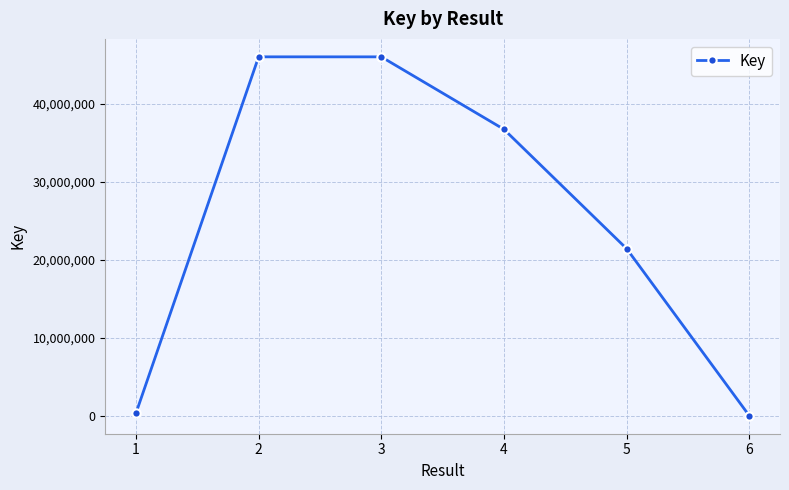

What is the greatest value displayed?

46035505